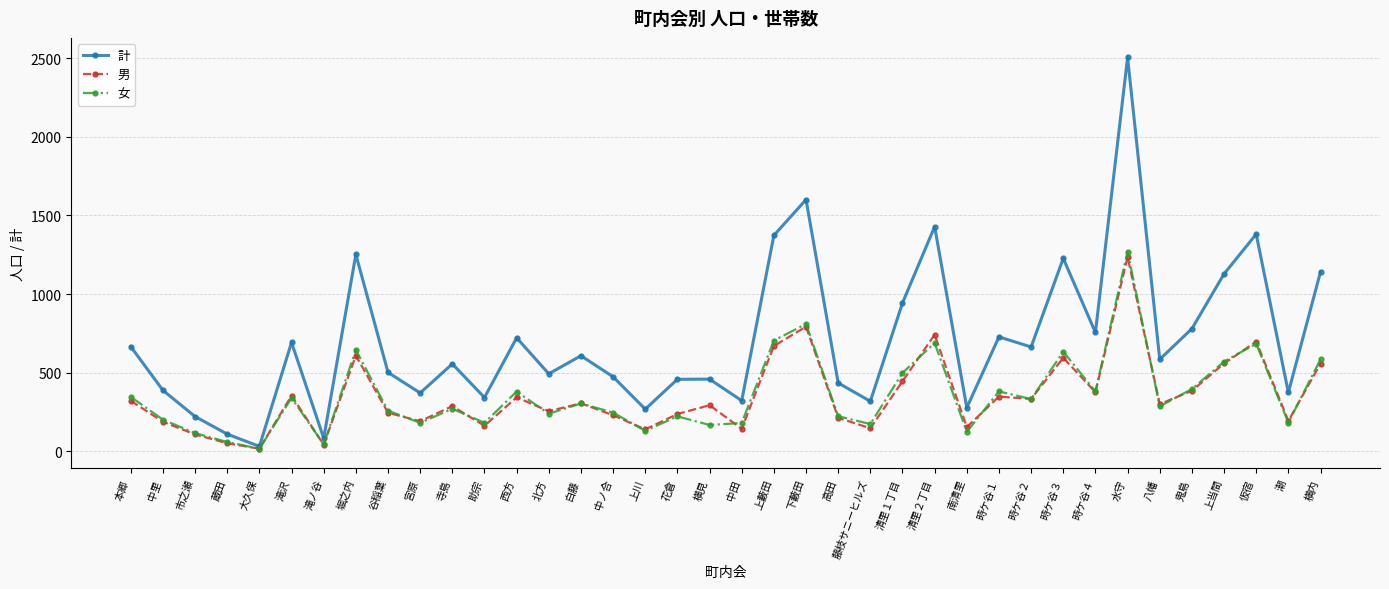

Is the value of 女 at 水守 greater than the value of 計 at 北方?

Yes